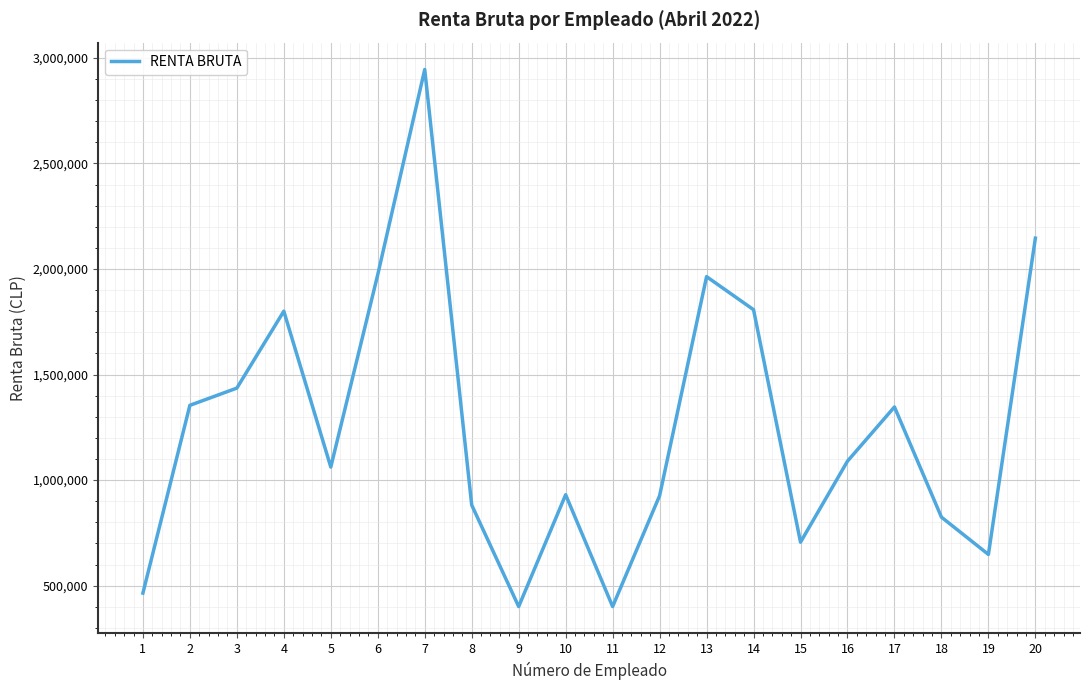

What is the greatest value displayed?

2945352